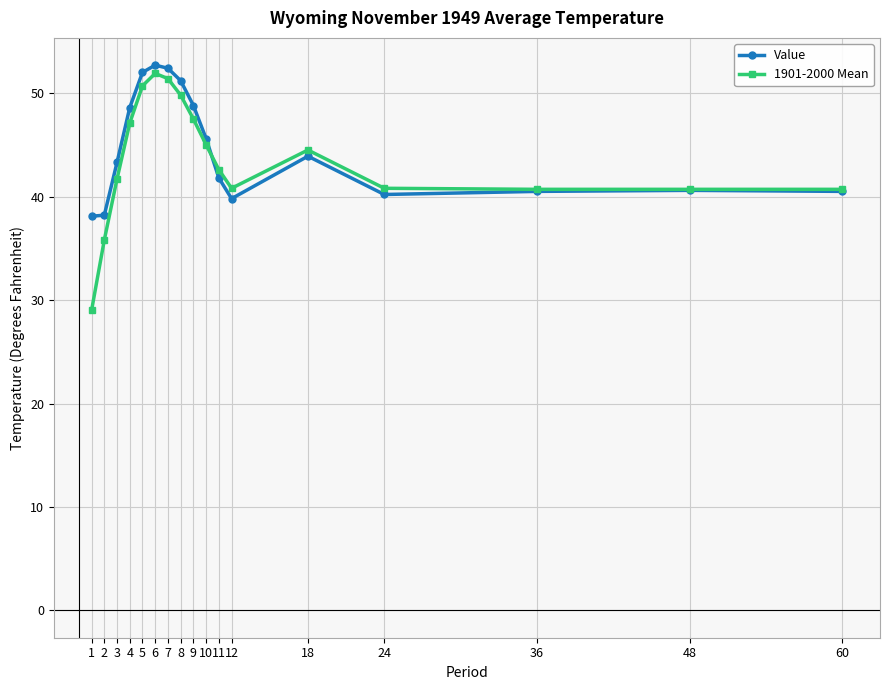

At how many categories does at least one series exceed 44?

8